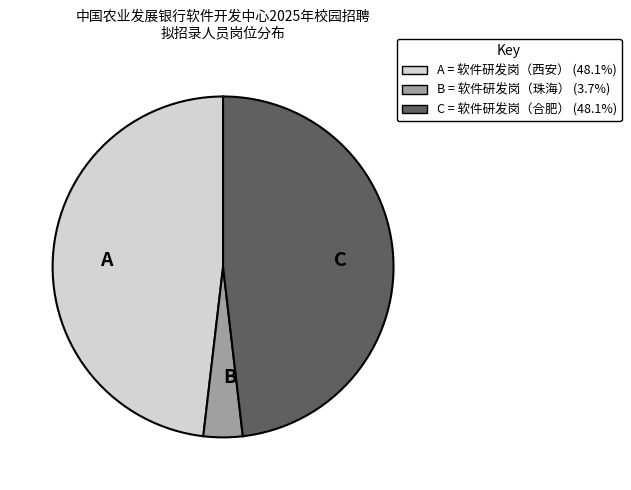

Does any single category account for the majority?

No